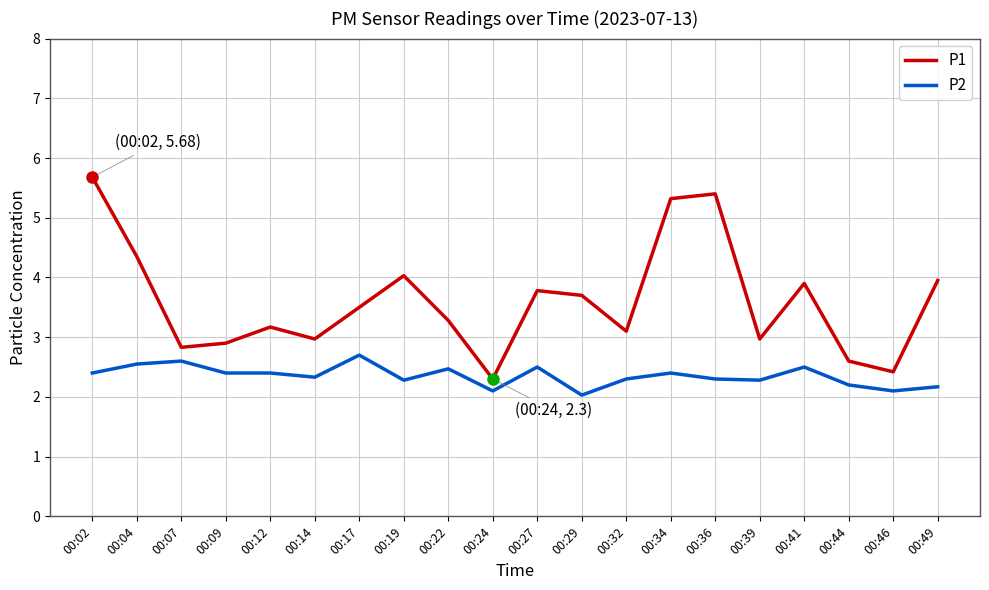

What is the total value across all series at 00:09?

5.3